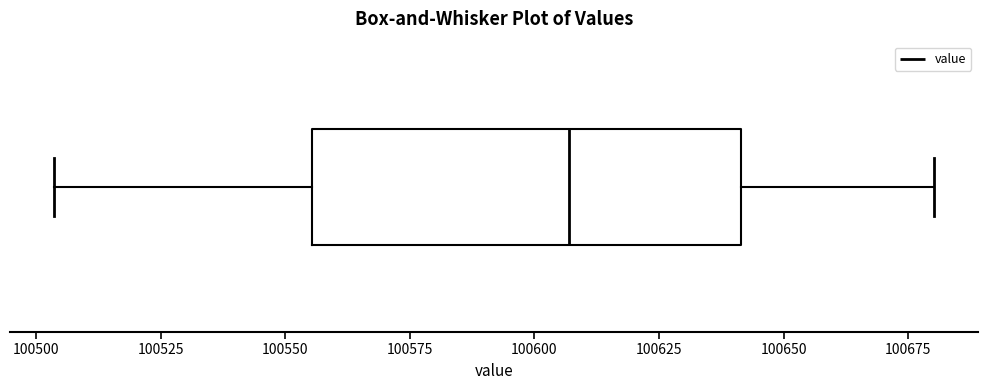

Where is the right edge of the box on the x-axis? The values are not printed on the chart, so give them approximately, as read against the axis.

100640